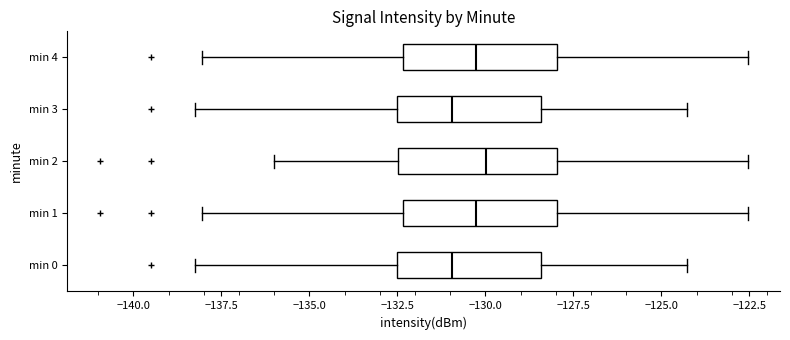

Reading bottom to top, transcribe this box plot: for each box, give where its median line is, the range the box spans, and where its two whiskers end, as read against the x-axis. The values are not printed on the chart, so give them approximately, as read against the axis.

min 0: median -131.0, box -132.5 to -128.5, whiskers -138.0 to -124.5
min 1: median -130.5, box -132.5 to -128.0, whiskers -138.0 to -122.5
min 2: median -130.0, box -132.5 to -128.0, whiskers -136.0 to -122.5
min 3: median -131.0, box -132.5 to -128.5, whiskers -138.0 to -124.5
min 4: median -130.5, box -132.5 to -128.0, whiskers -138.0 to -122.5